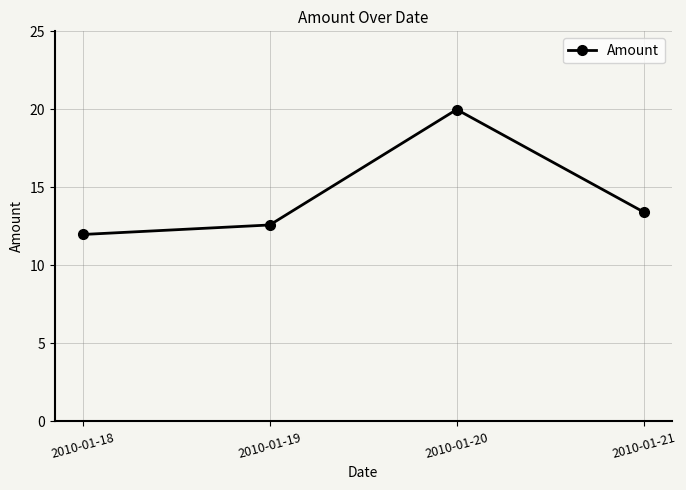

Does the chart display data point markers on the line(s)?

Yes